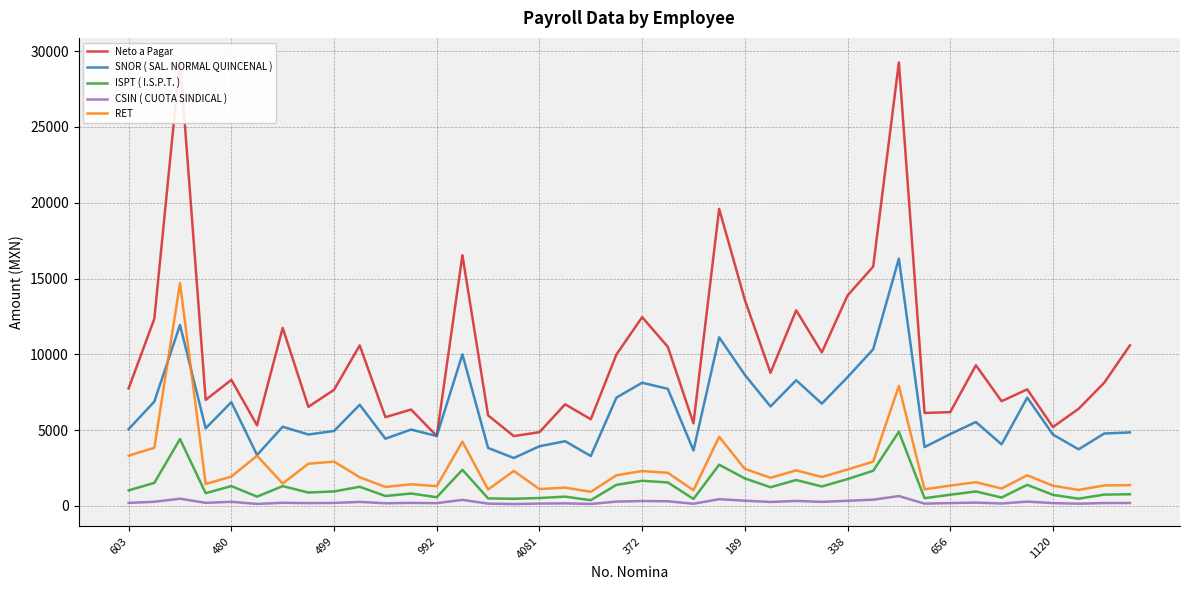

What are all the series names shown in the legend?

Neto a Pagar, SNOR ( SAL. NORMAL QUINCENAL ), ISPT ( I.S.P.T. ), CSIN ( CUOTA SINDICAL ), RET